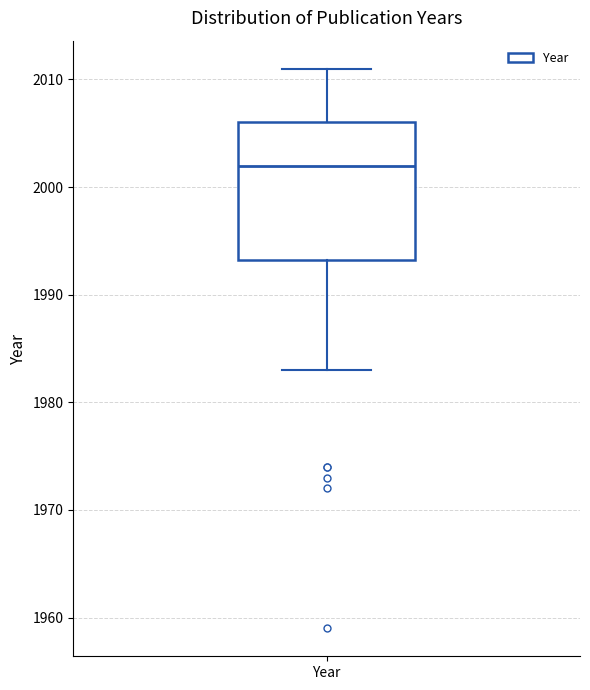

Transcribe this box plot: give where the median line is, the range the box spans, and where the two whiskers end, as read against the y-axis. The values are not printed on the chart, so give them approximately, as read against the axis.

median 2002, box 1993 to 2006, whiskers 1983 to 2011